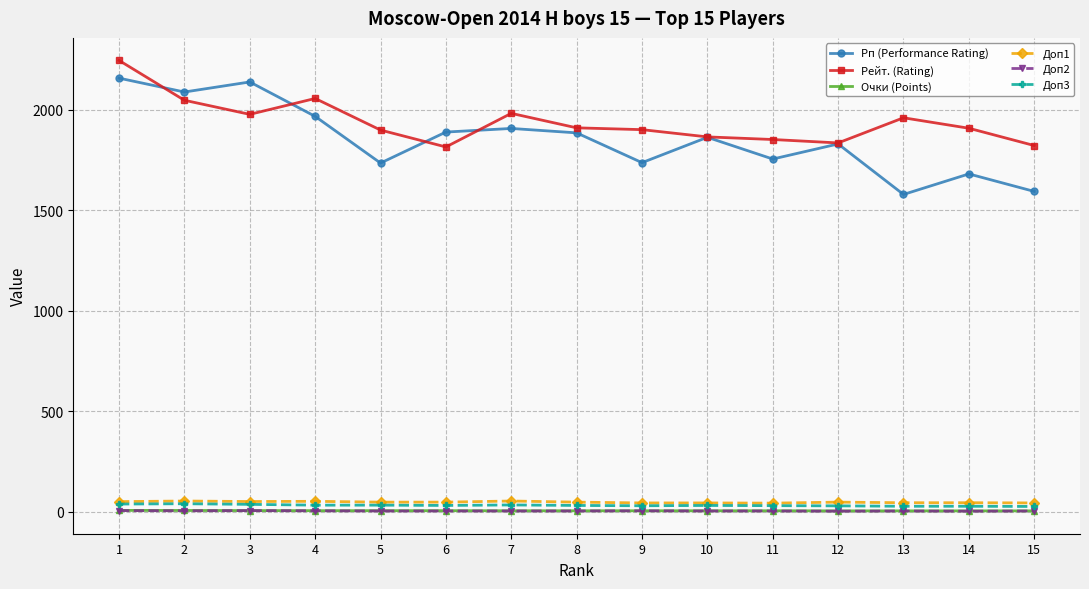

True or false: Очки (Points) and Рейт. (Rating) cross at least once.

False